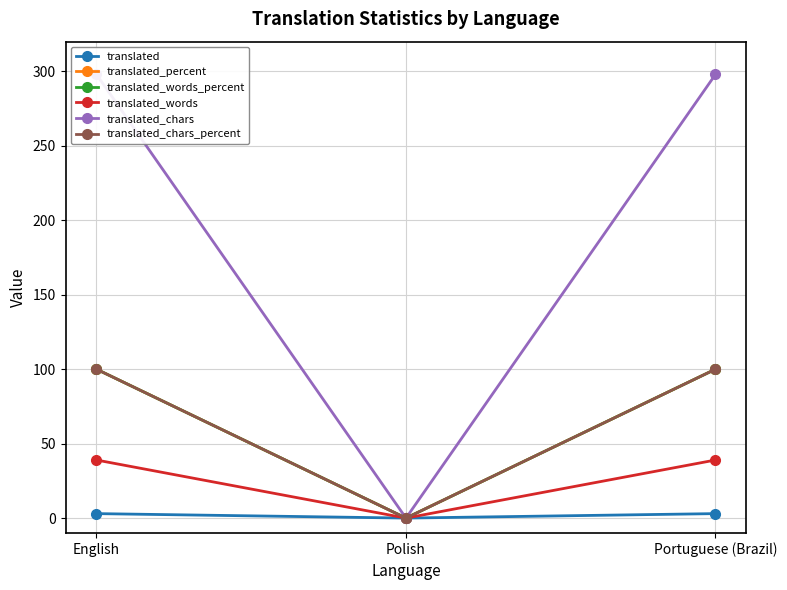

The value of translated_percent at Portuguese (Brazil) is 43. True or false?

False